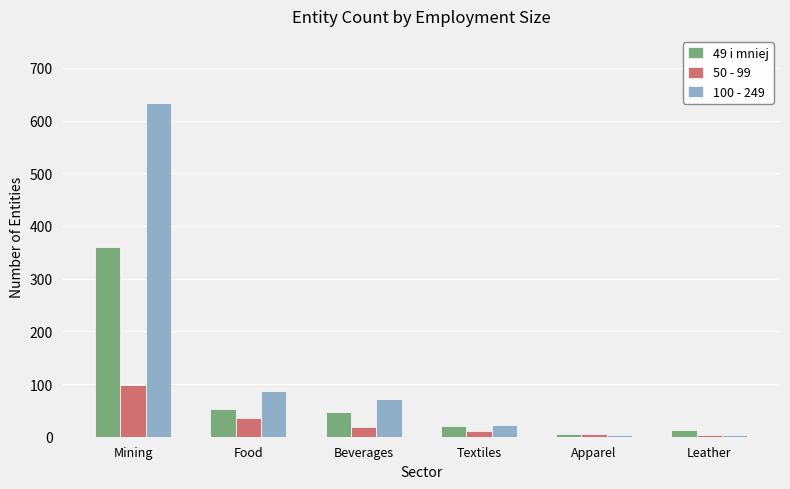

What is the sum of the 100 - 249 values at Leather and Mining?

637